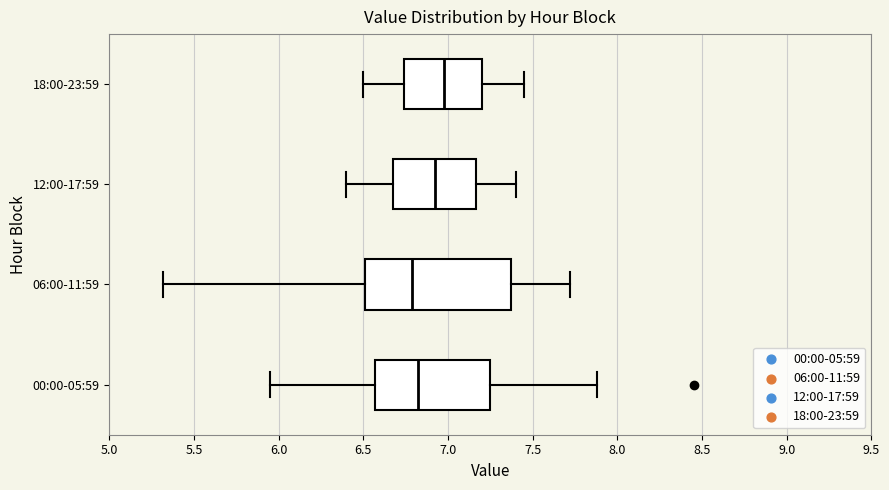

Comparing the boxes themselves (not the whiskers), which one is the widest?

06:00-11:59